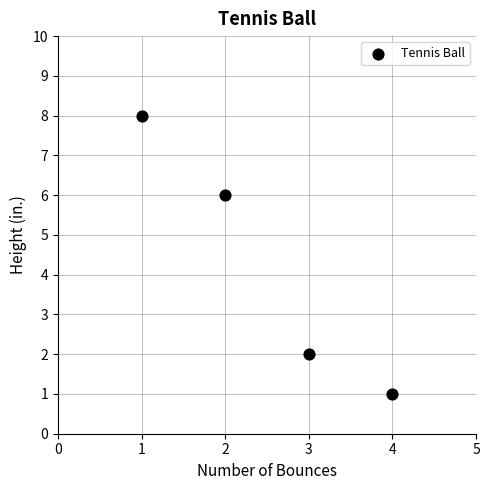

What is the range of X values (max minus min)?

3